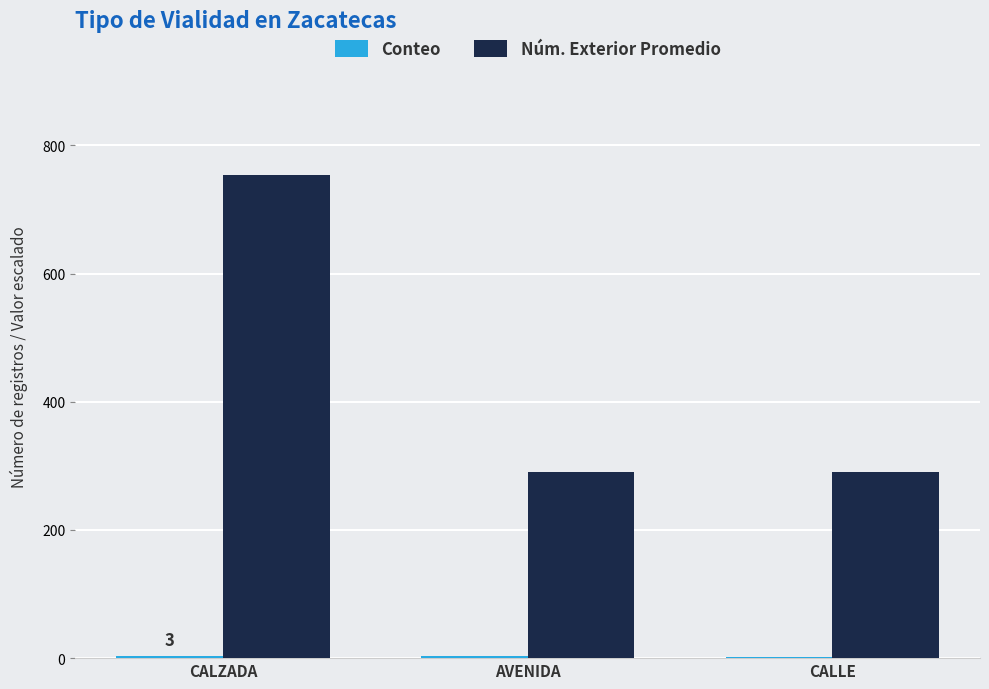

How many series are shown in this chart?

2